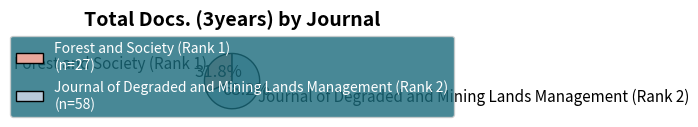

Count the number of slices in the pie.

2